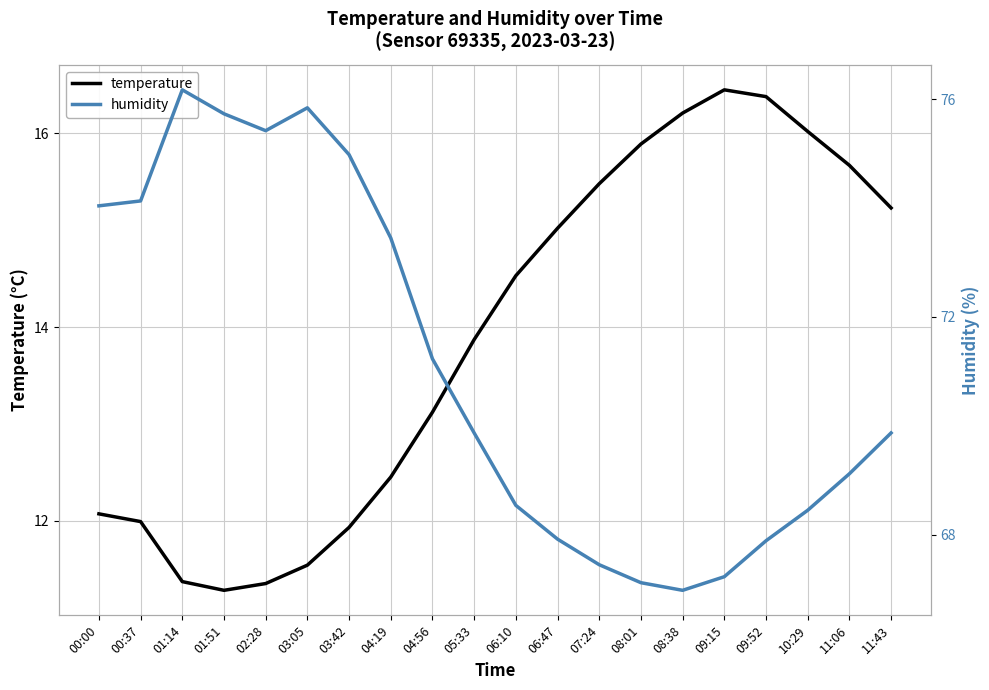

True or false: humidity and temperature intersect in this chart.

False